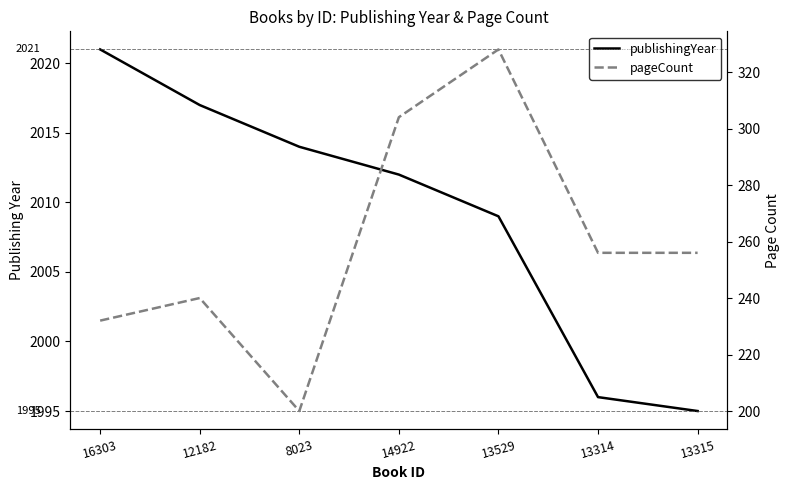

What is the sum of the pageCount values at 13529 and 16303?

560